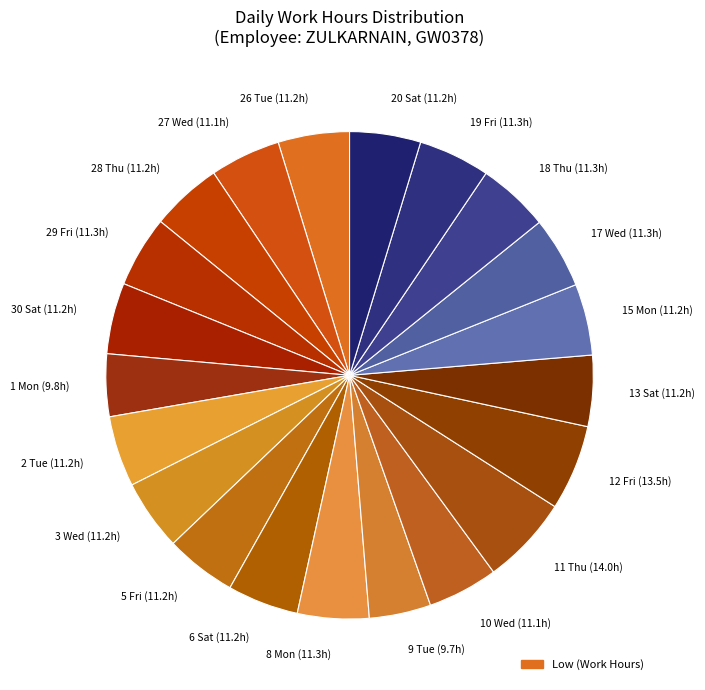

Approximately how many times larger is the value at 11 Thu (14.0h) compared to 19 Fri (11.3h)?

1.2